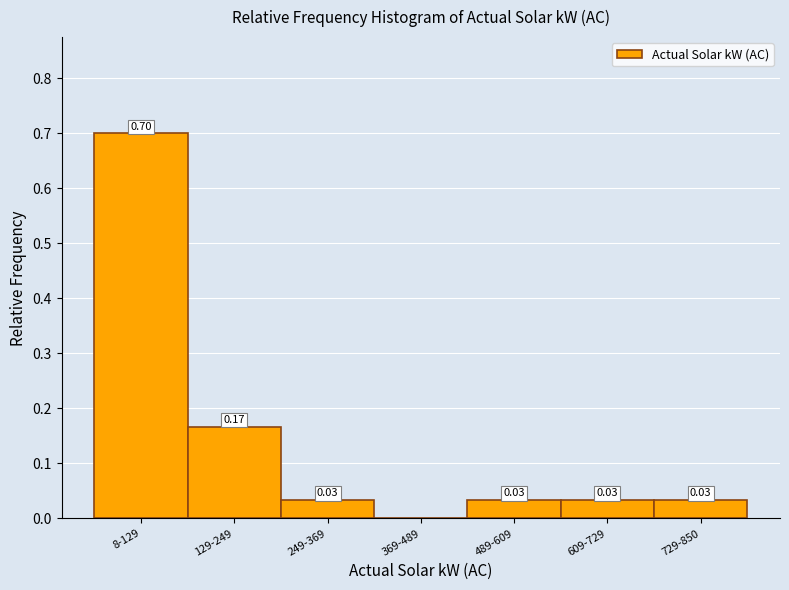

What is the sum of all values?

1.0